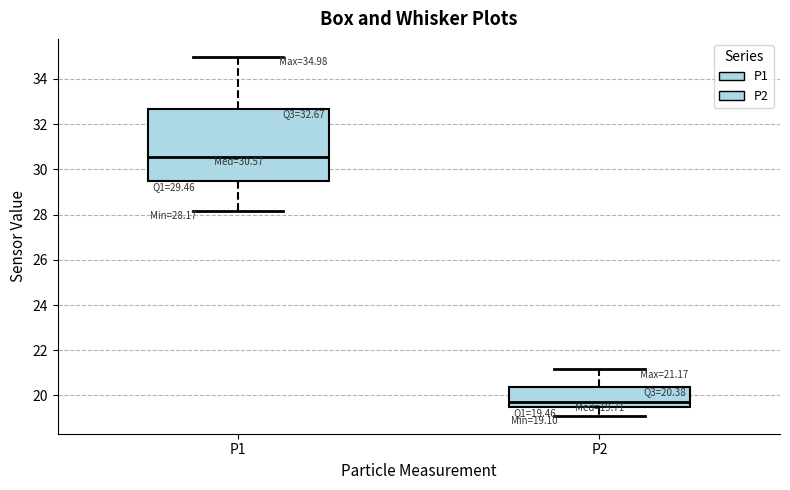

Which box is the tallest, from its lower edge to its upper edge?

P1